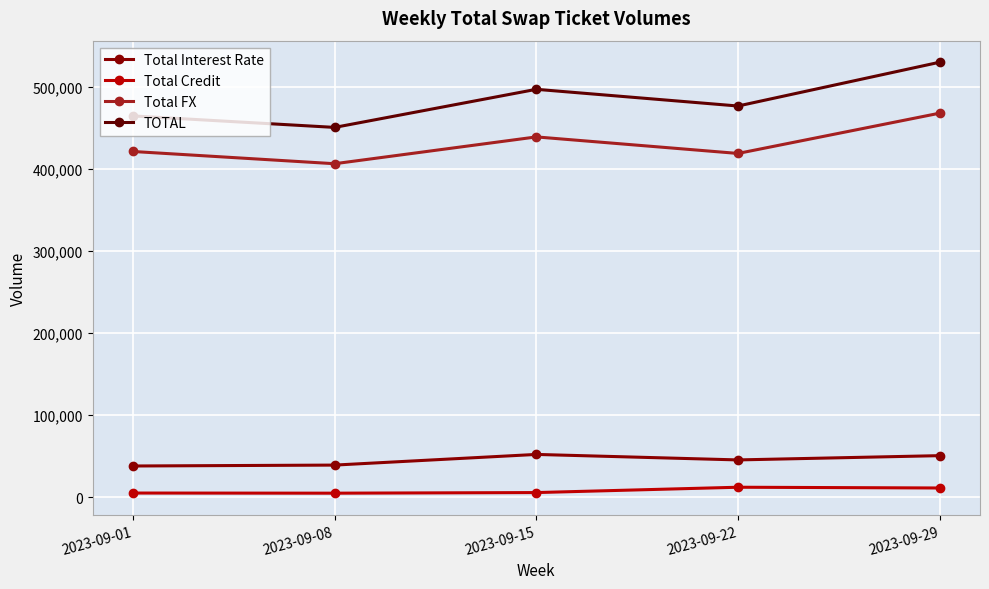

What is the smallest value displayed?

5010